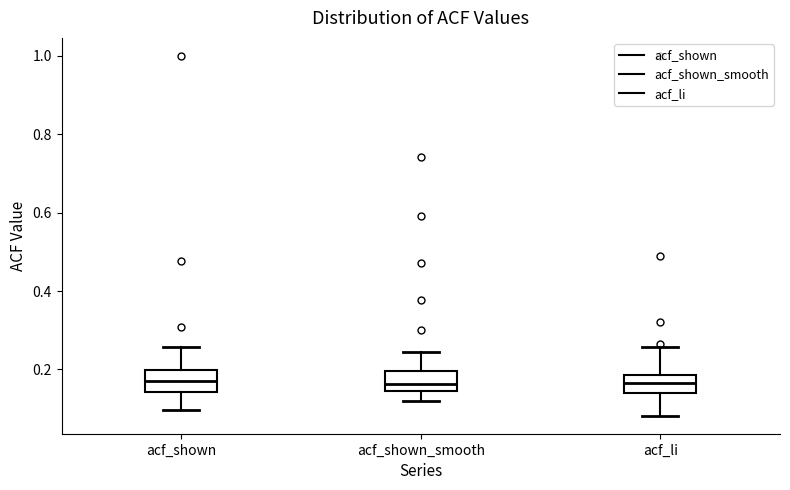

Where does the median line of the box for acf_li sit on the y-axis? The values are not printed on the chart, so give them approximately, as read against the axis.

0.16